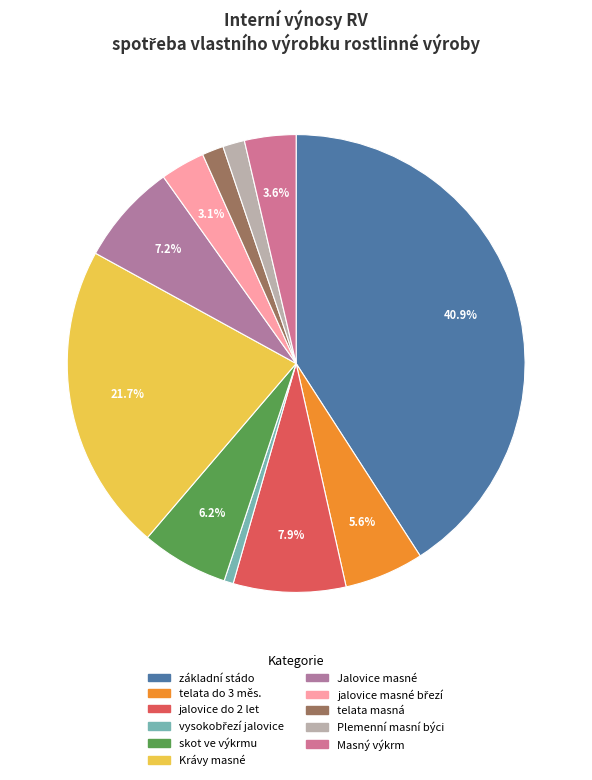

What percentage is the Plemenní masní býci slice, to the nearest percent?

2%